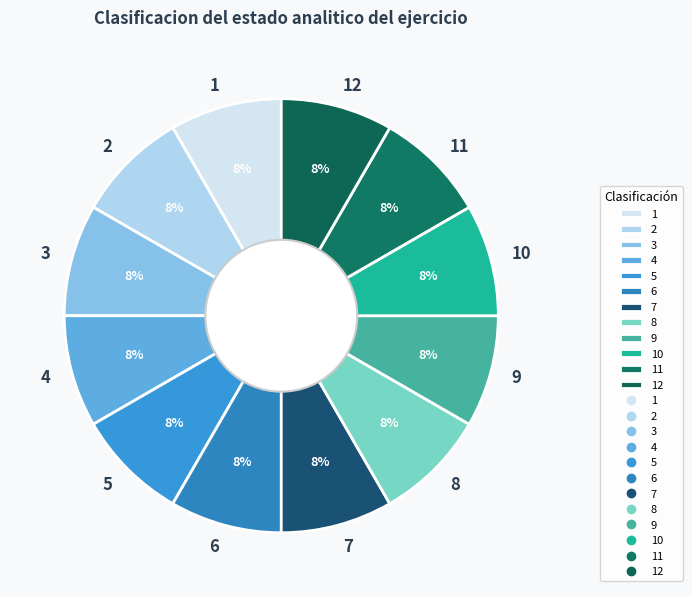

Does 6 represent more than half of the total?

No